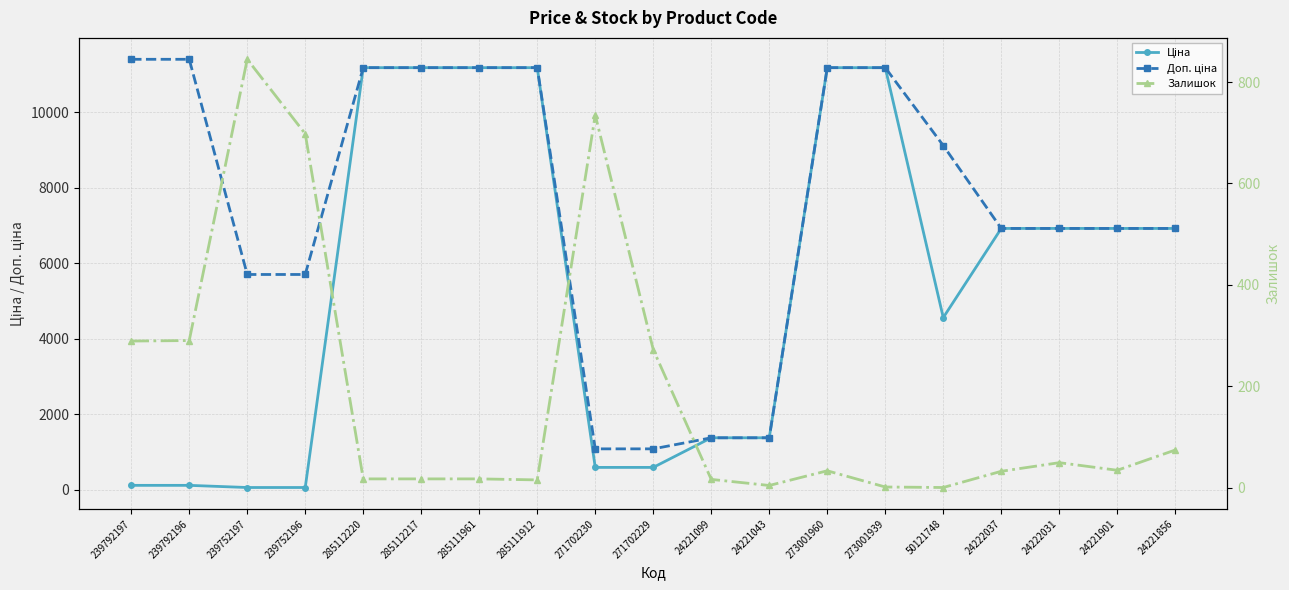

Reading right to left, what are all the values shown in this chart?

Ціна: 6925.7	6925.7	6925.7	6925.7	4561.9	11188.2	11188.2	1375.4	1375.4	589.9	589.9	11188.2	11188.2	11188.2	11188.2	57.0	57.0	114.1	114.1
Доп. ціна: 6925.7	6925.7	6925.7	6925.7	9123.7	11188.2	11188.2	1375.0	1375.0	1081.7	1081.7	11188.2	11188.2	11188.2	11188.2	5705.0	5705.0	11410.0	11410.0
Залишок: 74.0	34.0	49.0	32.0	0.0	1.0	33.0	4.0	16.0	272.0	735.0	15.0	17.0	17.0	17.0	698.0	845.0	290.0	289.0